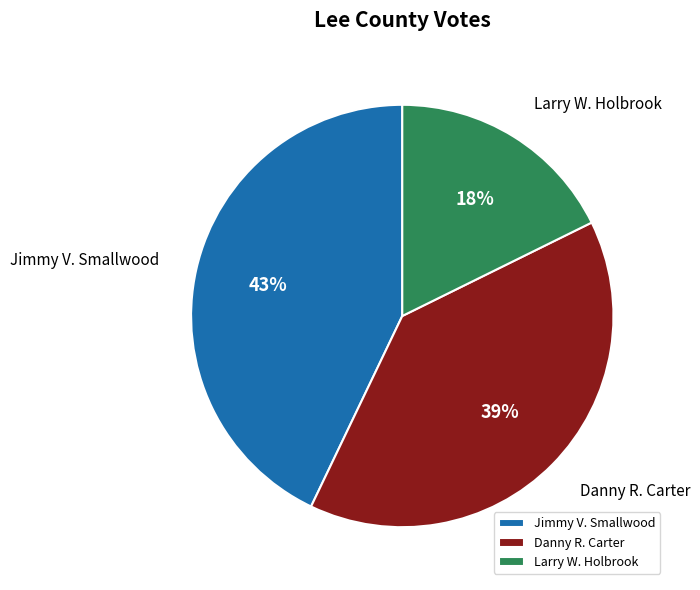

Rank the categories by value from lowest to highest.

Larry W. Holbrook, Danny R. Carter, Jimmy V. Smallwood